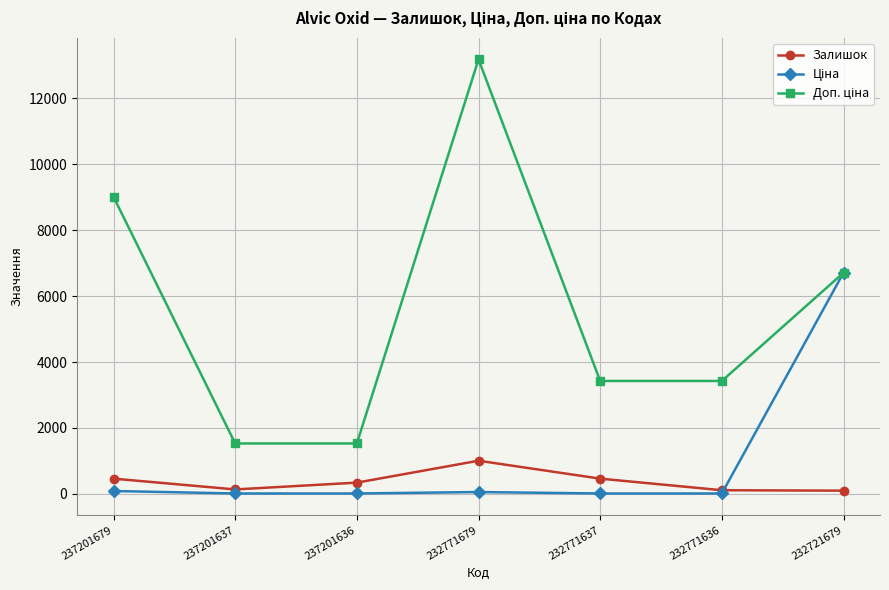

What is the value of the Залишок point at the 3rd from the left?

344.0